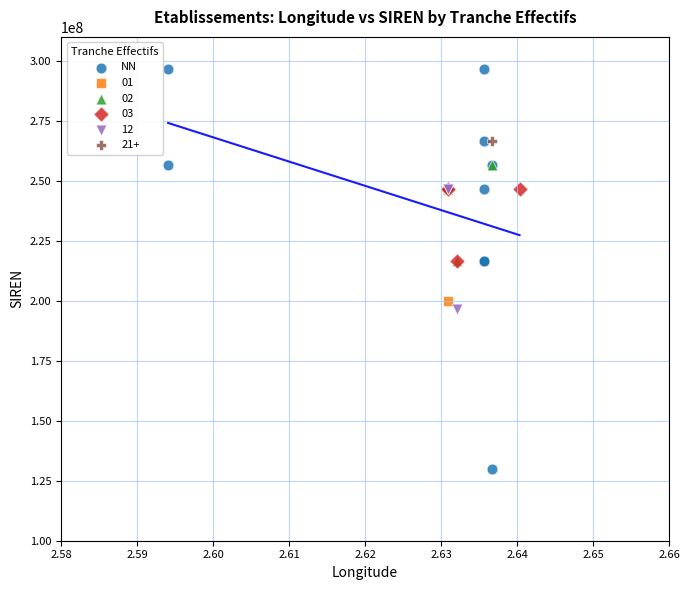

What are all the series names shown in the legend?

NN, 01, 02, 03, 12, 21+